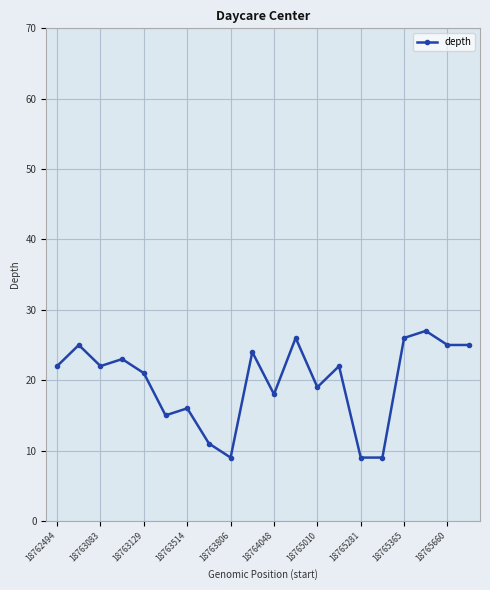

What is the sum of all values?

394